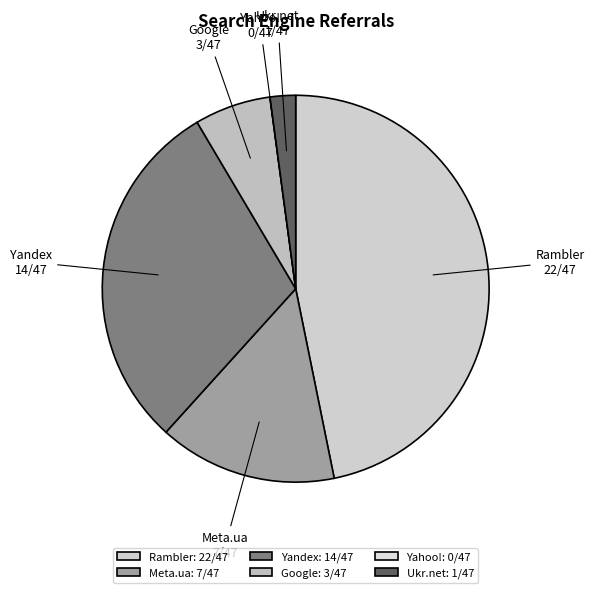

The Ukr.net slice represents 9% of the pie. True or false?

False